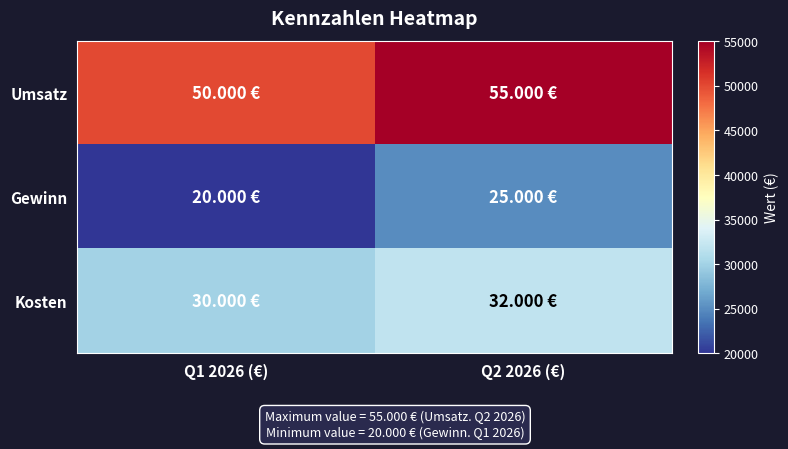

Between Q1 2026 (€) and Q2 2026 (€), which series saw the biggest shift?

Umsatz